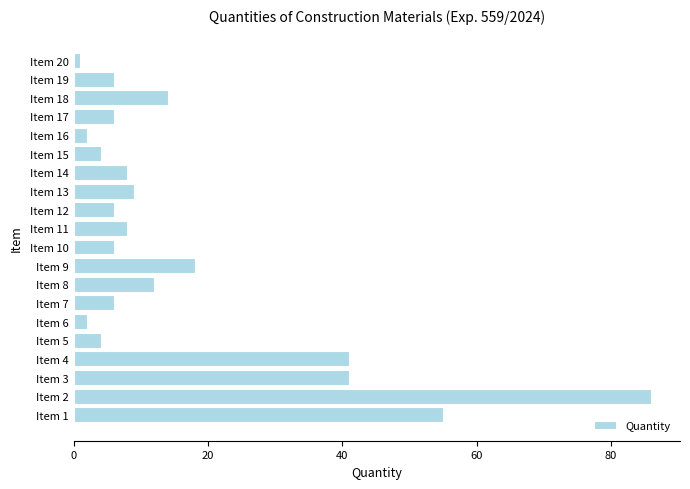

What is the change in value from Item 5 to Item 14?

+4